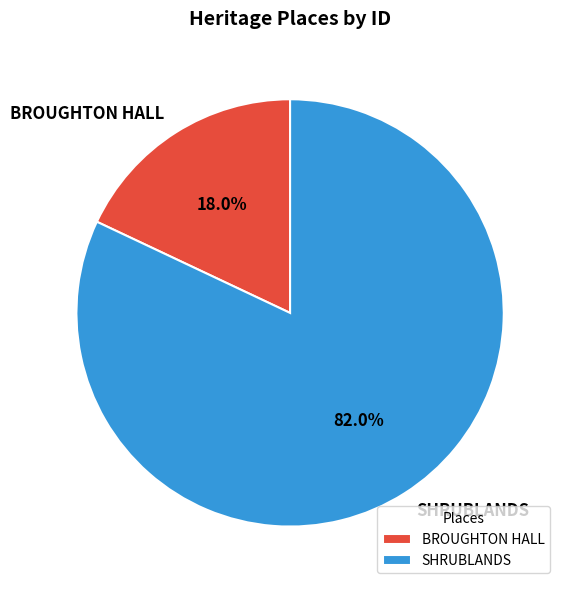

To the nearest percent, what is the average slice percentage?

50%